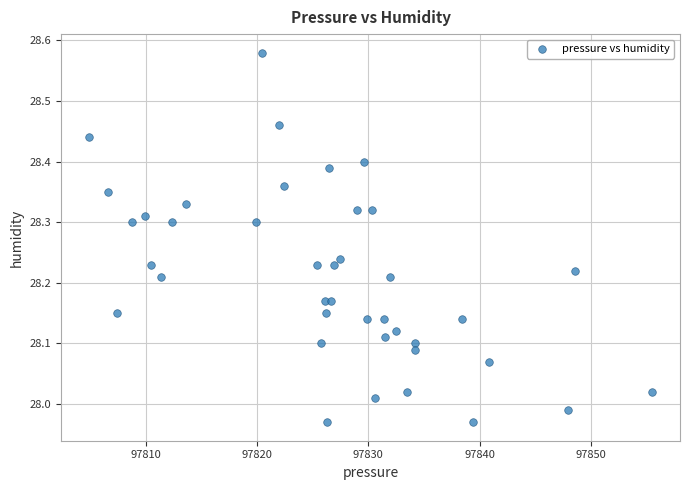

What is the range of X values (max minus min)?

50.6